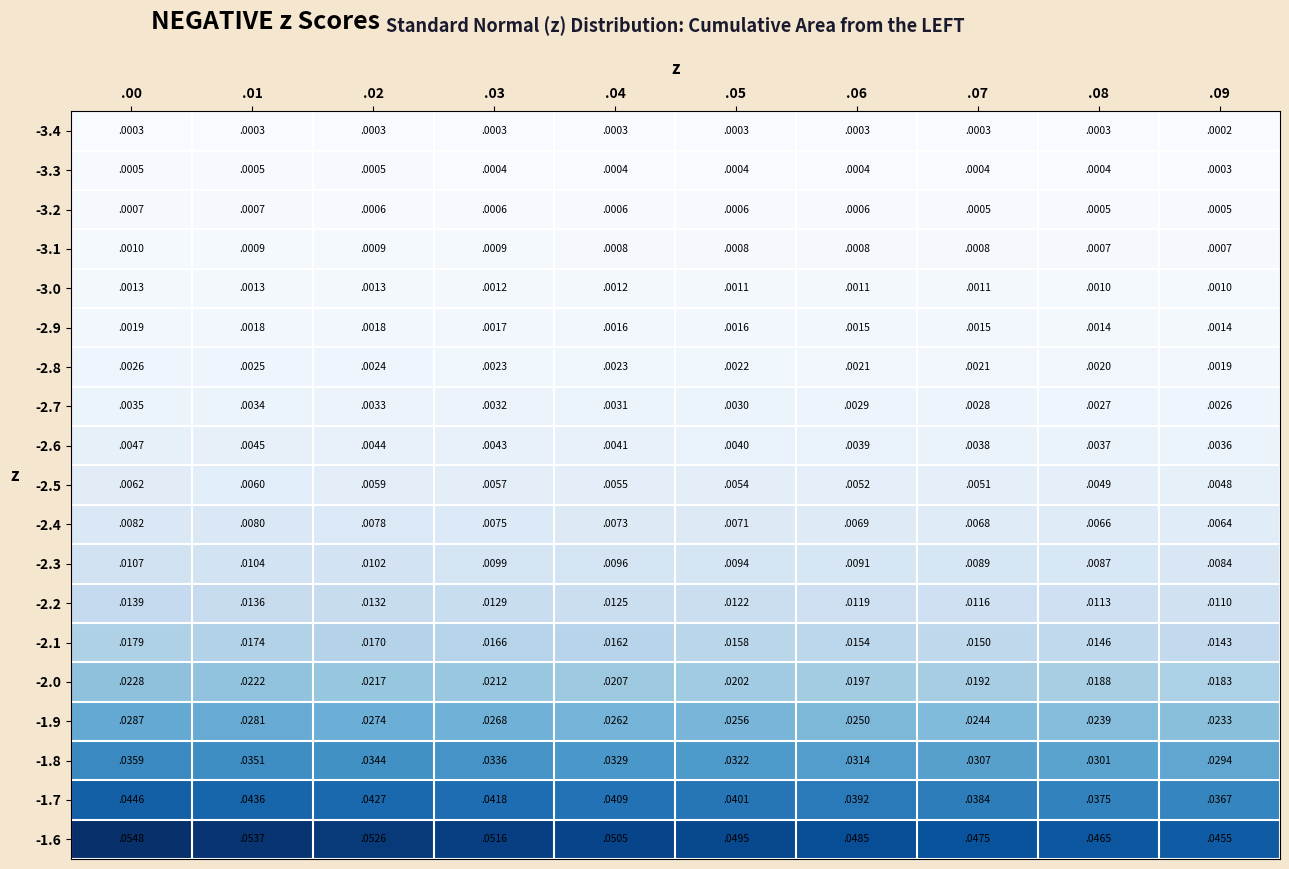

Is the value of -3.2 at .02 greater than the value of -2.0 at .05?

No